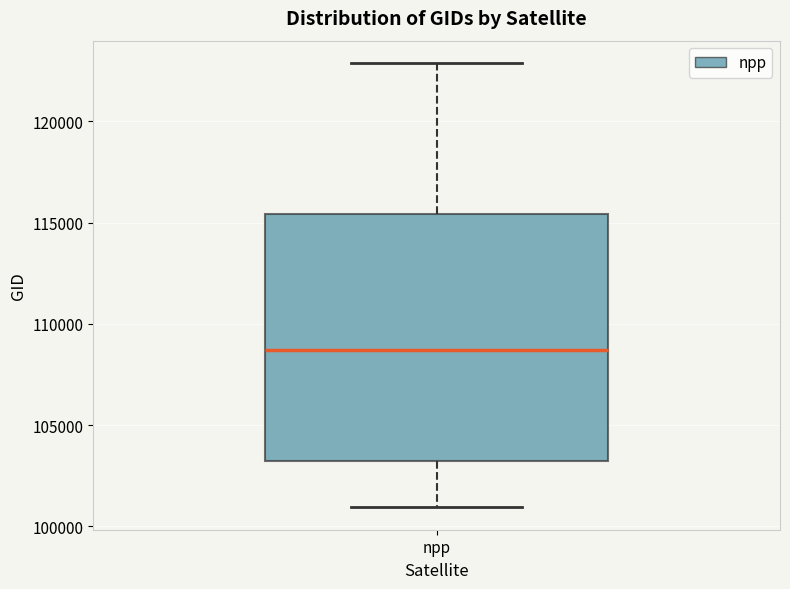

Read this box plot against the y-axis: the position of the median line, the range covered by the box, and the ends of both whiskers. The values are not printed on the chart, so give them approximately, as read against the axis.

median 108500, box 103000 to 115500, whiskers 101000 to 123000